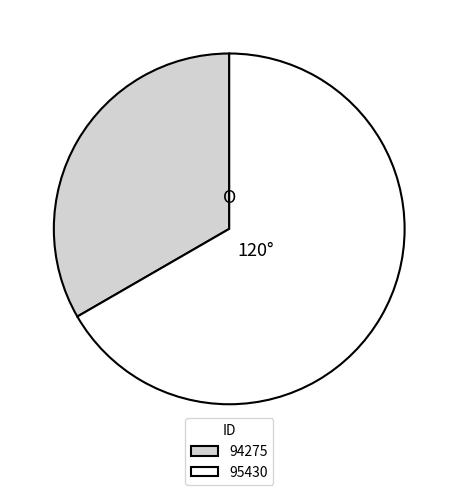

Which slice is the smallest?

94275